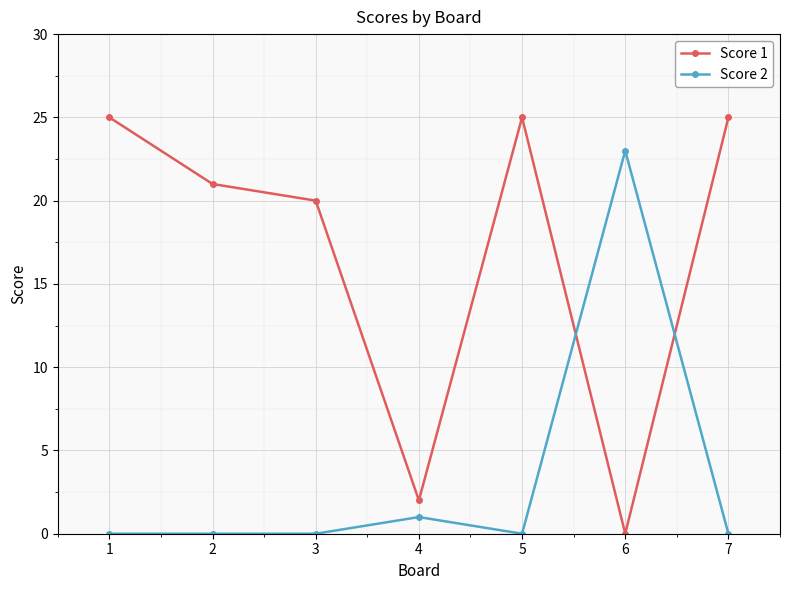

How many interior local peaks does the Score 1 series have?

1